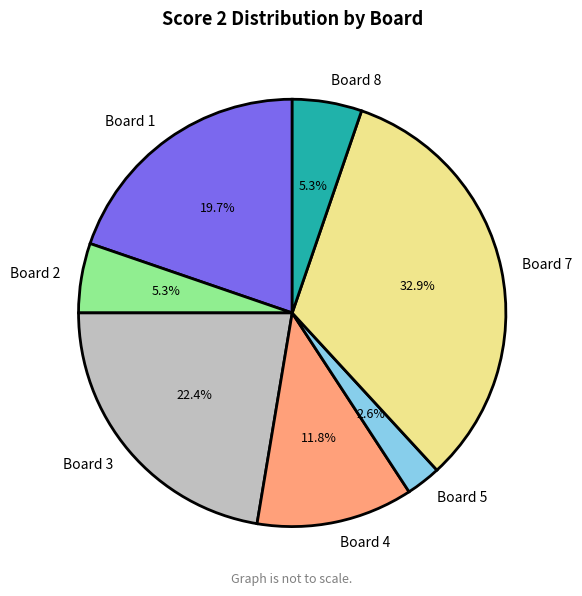

Which has a higher value, Board 4 or Board 2?

Board 4